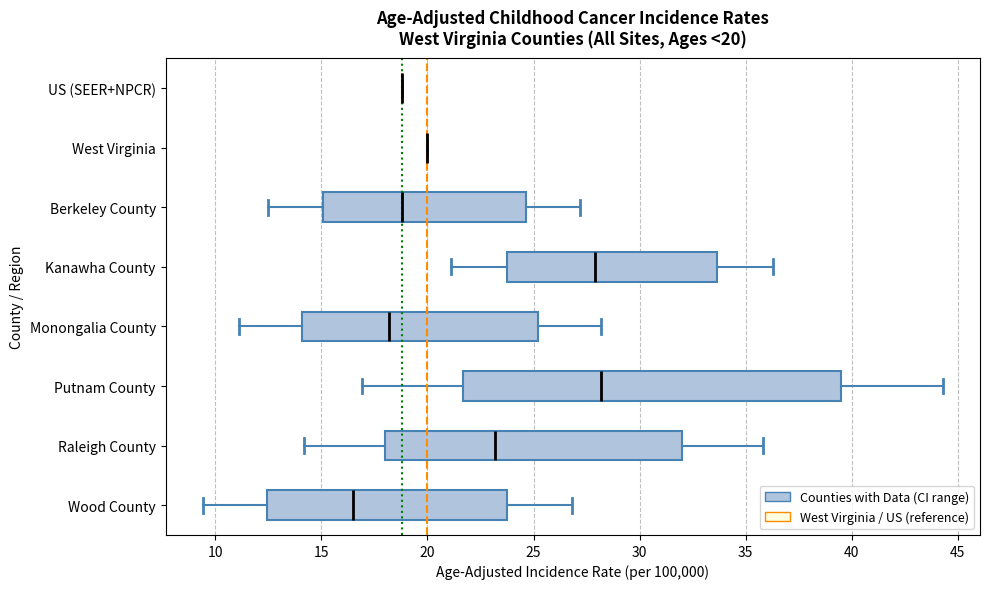

Which box is the widest, from its left edge to its right edge?

Putnam County